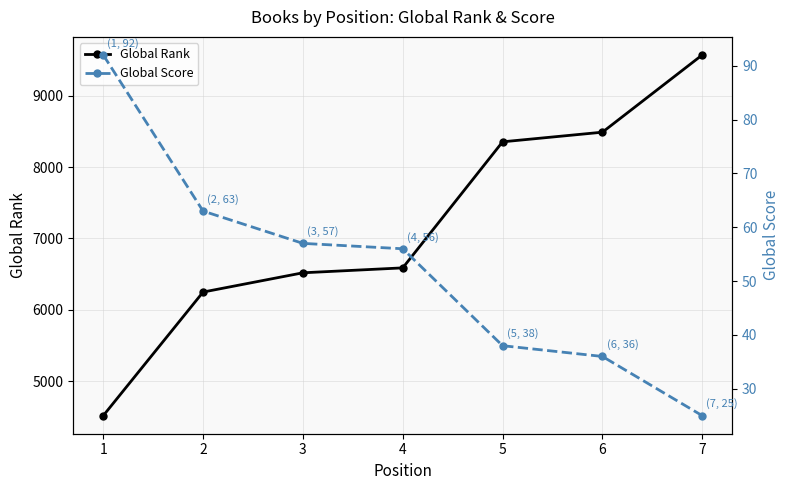

Is this an area chart (filled region under the line)?

No